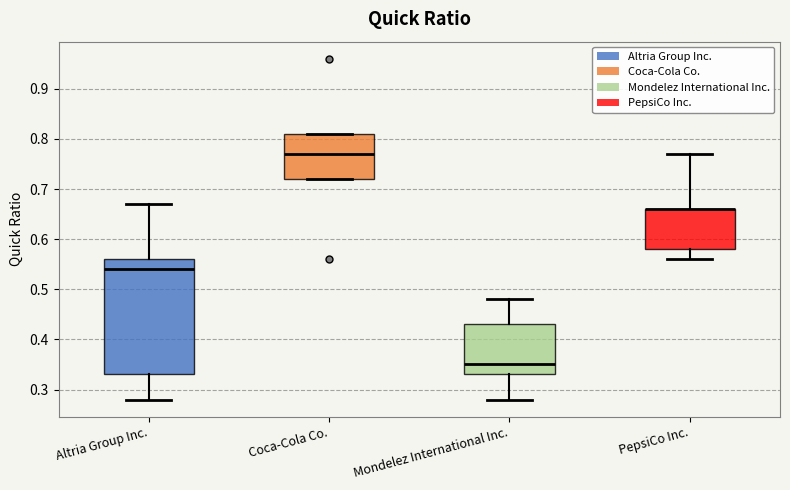

Reading left to right, read every box against the y-axis: the position of its median line, the range the box covers, and the ends of its whiskers. The values are not printed on the chart, so give them approximately, as read against the axis.

Altria Group Inc.: median 0.54, box 0.33 to 0.56, whiskers 0.28 to 0.67
Coca-Cola Co.: median 0.77, box 0.72 to 0.81, whiskers 0.72 to 0.81
Mondelez International Inc.: median 0.35, box 0.33 to 0.43, whiskers 0.28 to 0.48
PepsiCo Inc.: median 0.66 (drawn on the box's upper edge), box 0.58 to 0.66, whiskers 0.56 to 0.77